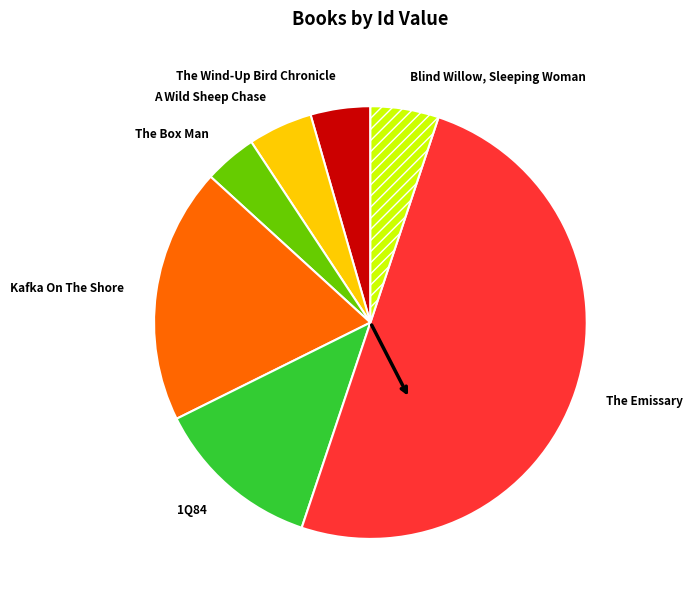

Which has a higher value, Blind Willow, Sleeping Woman or The Box Man?

Blind Willow, Sleeping Woman